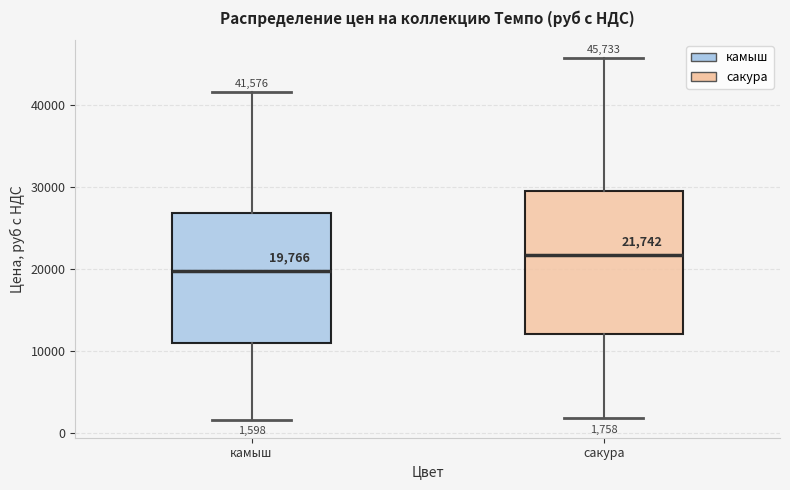

Which box's median line is the highest?

сакура